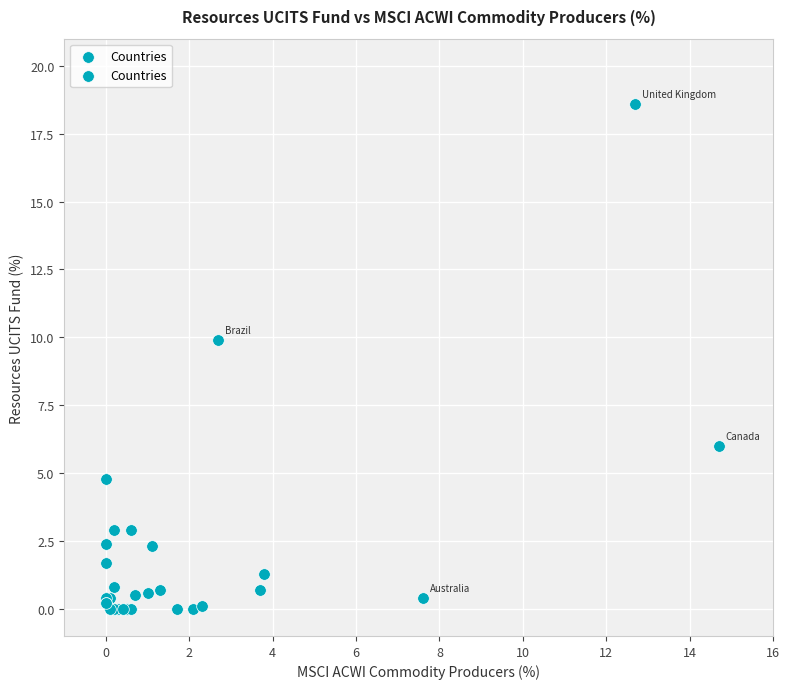

What Y value in the scatter plot is closest to 9?

9.9